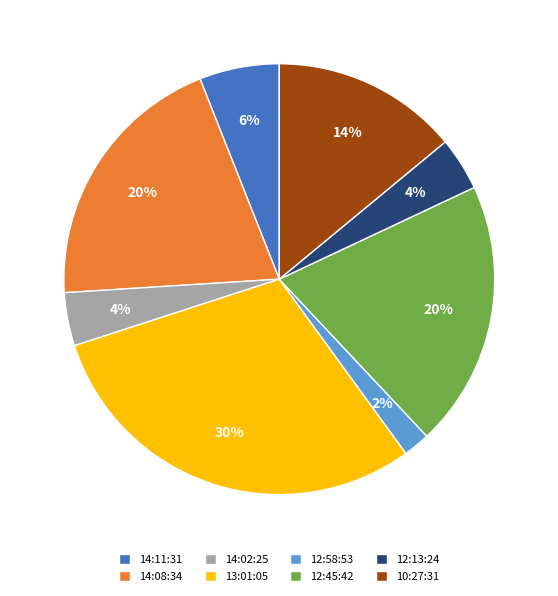

Count the number of slices in the pie.

8